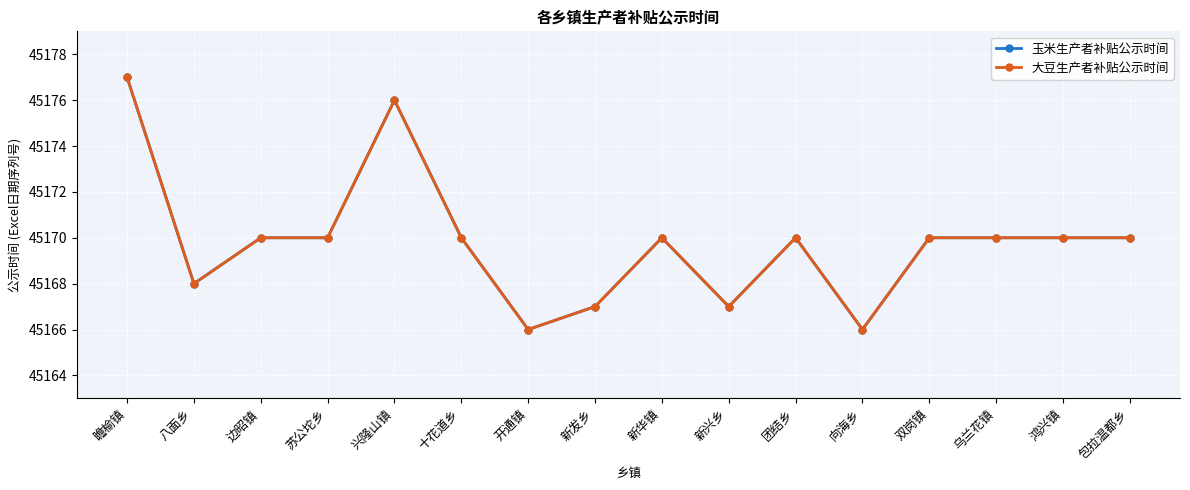

Is it true that 玉米生产者补贴公示时间 equals 10377 at 新华镇?

False